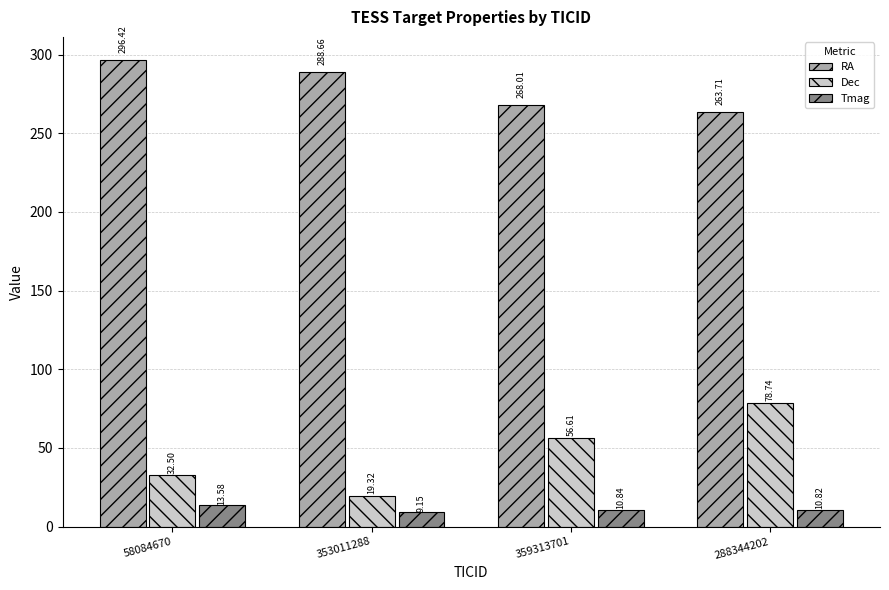

What are all the series names shown in the legend?

RA, Dec, Tmag